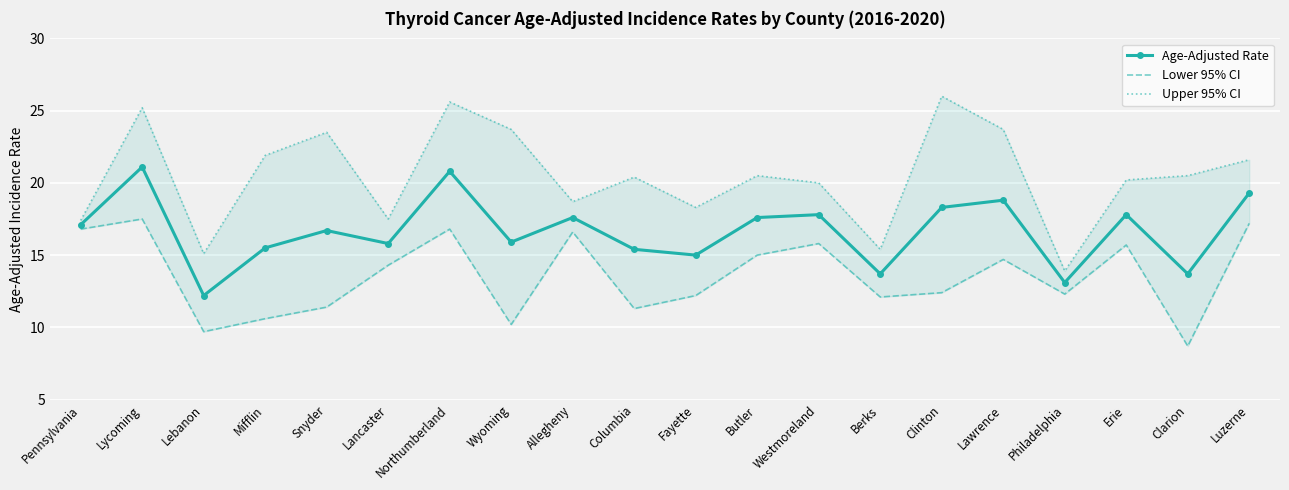

Reading right to left, transcribe all the data shown in this chart.

Age-Adjusted Rate: 19.3	13.7	17.8	13.1	18.8	18.3	13.7	17.8	17.6	15.0	15.4	17.6	15.9	20.8	15.8	16.7	15.5	12.2	21.1	17.1
Lower 95% CI: 17.2	8.7	15.7	12.3	14.7	12.4	12.1	15.8	15.0	12.2	11.3	16.6	10.2	16.8	14.3	11.4	10.6	9.7	17.5	16.8
Upper 95% CI: 21.6	20.5	20.2	13.9	23.7	26.0	15.4	20.0	20.5	18.3	20.4	18.7	23.7	25.6	17.5	23.5	21.9	15.1	25.2	17.4